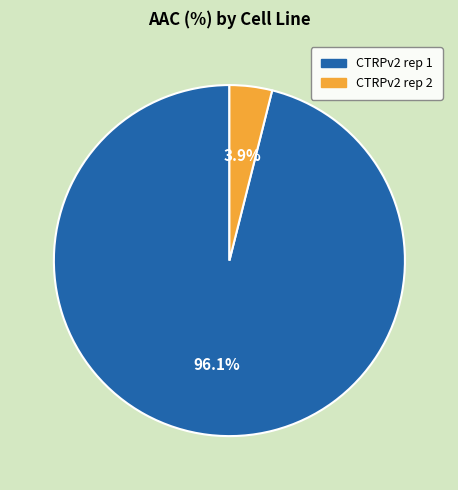

How many slices are in this pie chart?

2